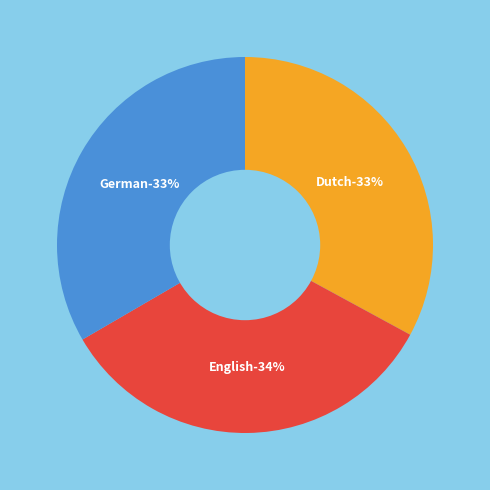

How many slices are in this pie chart?

3